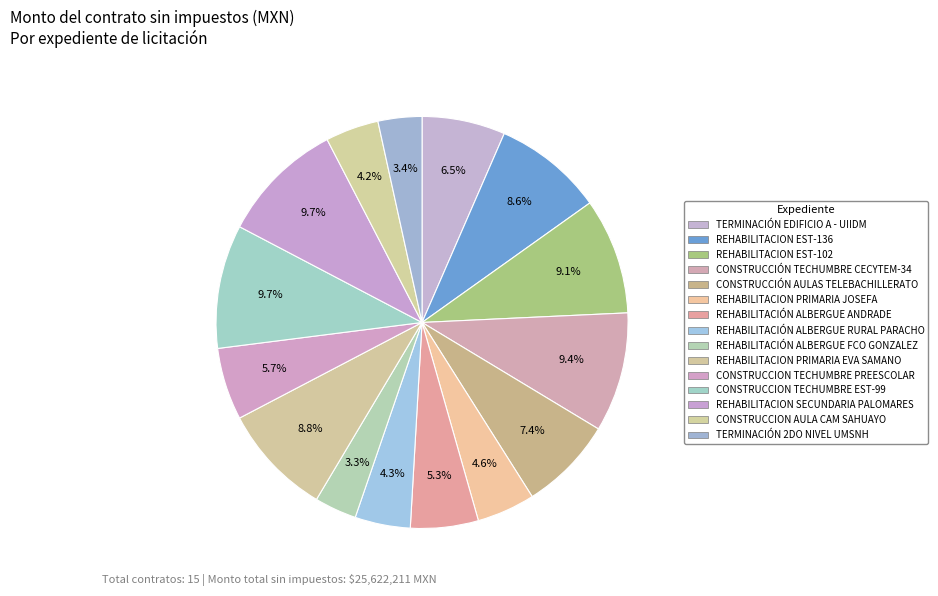

To the nearest percent, what is the difference between the largest and smallest slice percentages?

6%